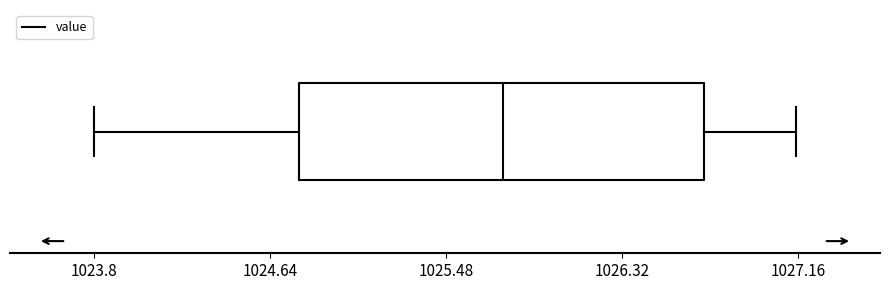

Read this box plot against the x-axis: the position of the median line, the range covered by the box, and the ends of both whiskers. The values are not printed on the chart, so give them approximately, as read against the axis.

median 1025.8, box 1024.8 to 1026.7, whiskers 1023.8 to 1027.2